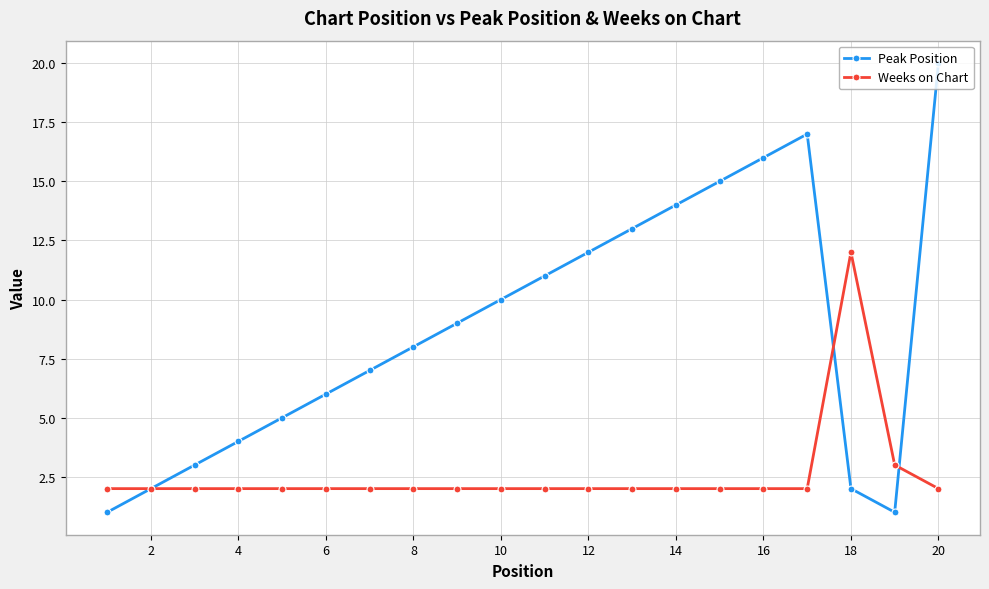

Which series has the largest range (max minus min)?

Peak Position